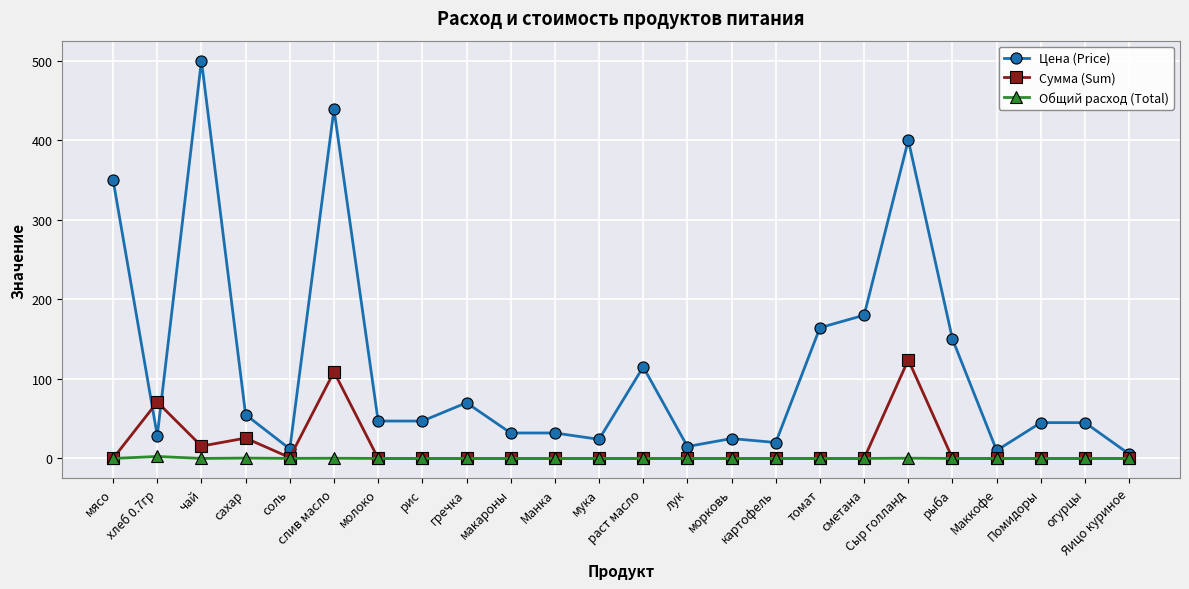

What is the value of the Цена (Price) point at the 7th from the left?

47.0